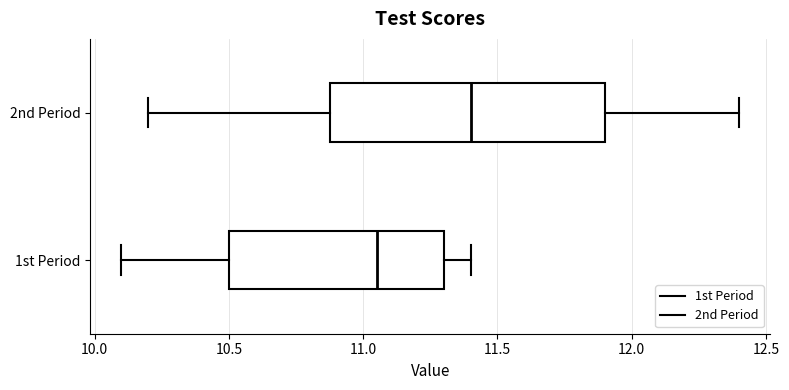

Comparing the boxes themselves (not the whiskers), which one is the widest?

2nd Period